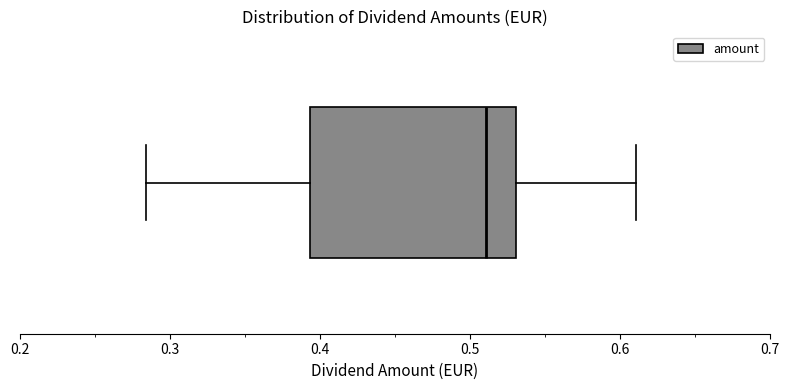

Transcribe this box plot: give where the median line is, the range the box spans, and where the two whiskers end, as read against the x-axis. The values are not printed on the chart, so give them approximately, as read against the axis.

median 0.51, box 0.39 to 0.53, whiskers 0.28 to 0.61